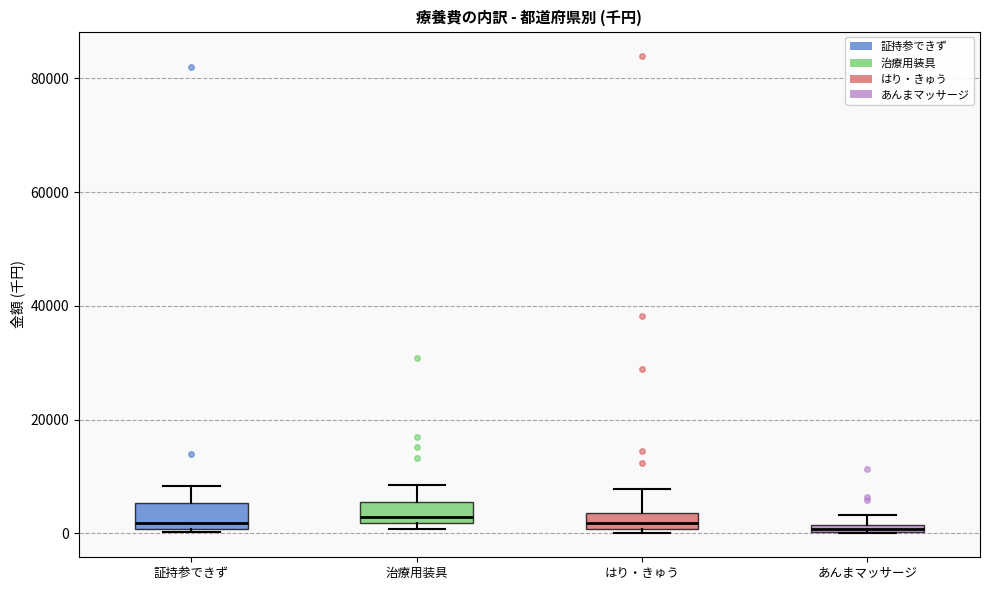

Where does the upper whisker of the box for はり・きゅう end on the y-axis? The values are not printed on the chart, so give them approximately, as read against the axis.

8000